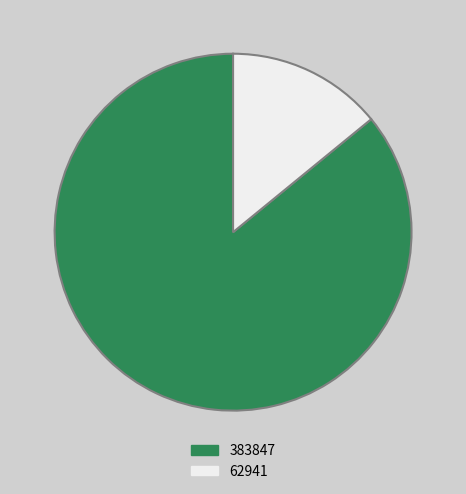

Which slice is the largest?

383847